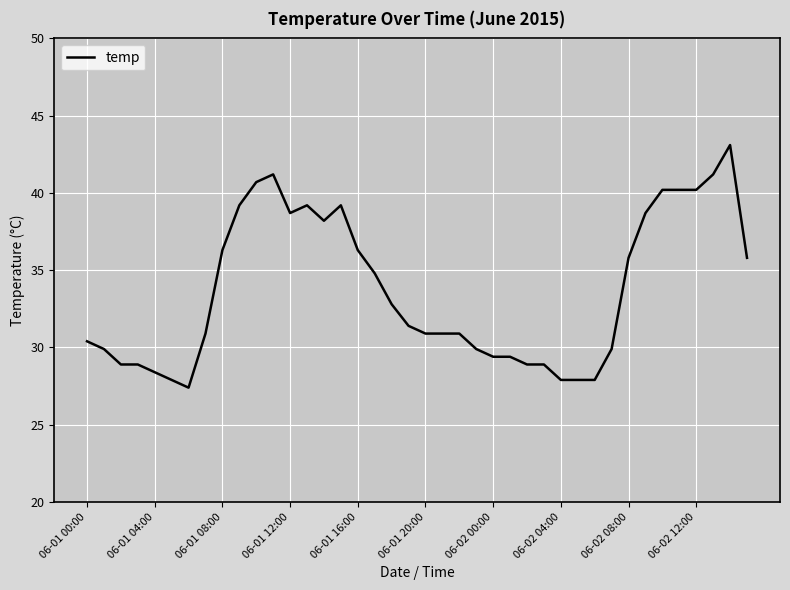

What is the difference between the maximum and minimum values?

15.7